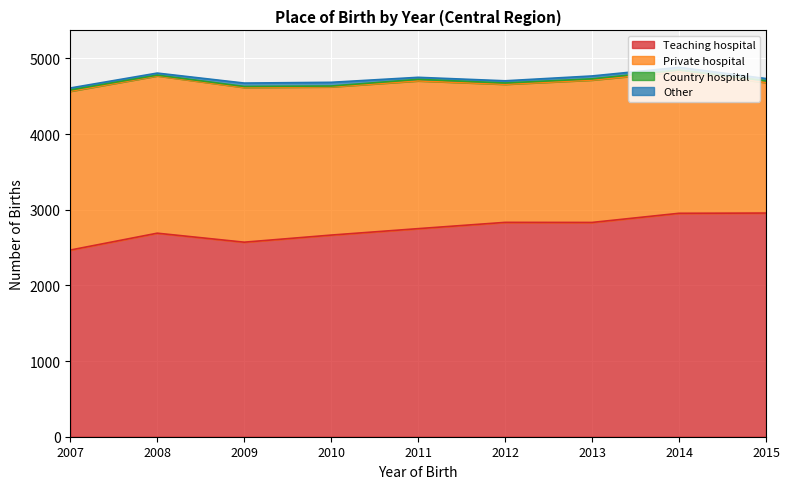

Count the number of categories in the chart.

9